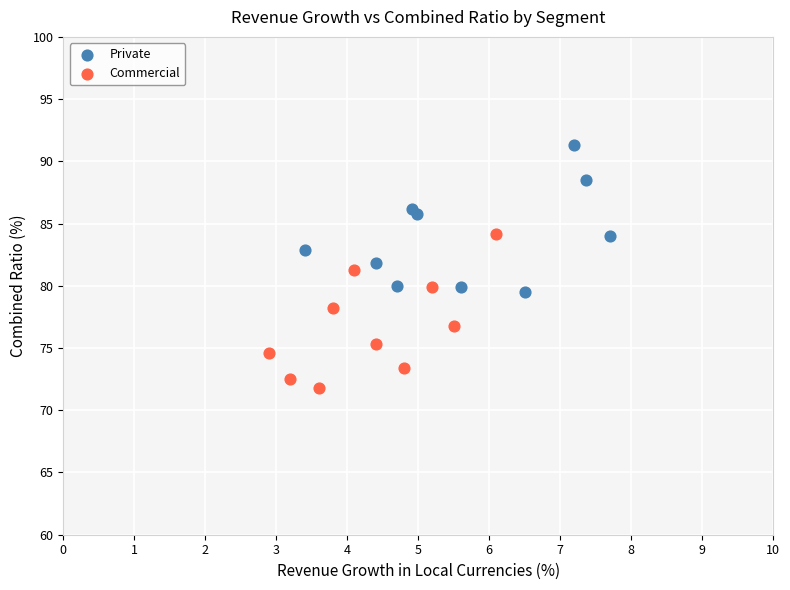

Which series contains the highest Y value?

Private